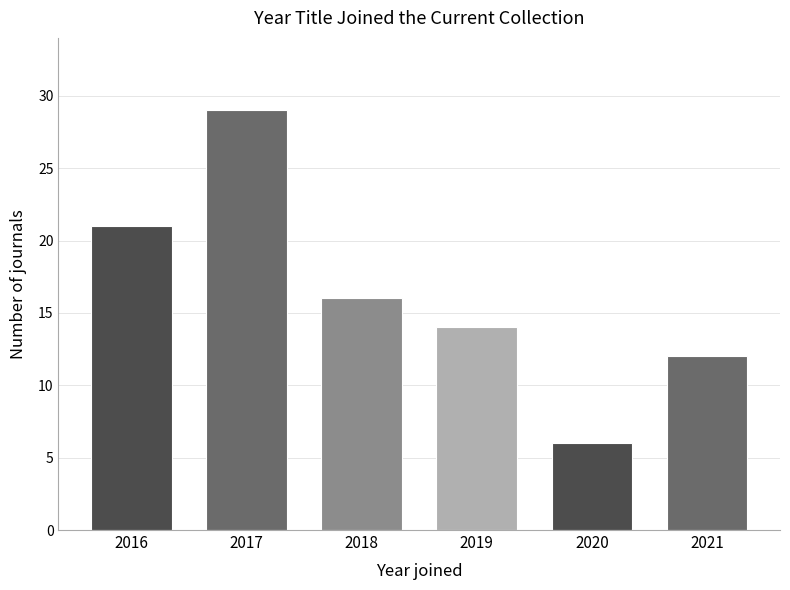

Reading right to left, extract all data points from this chart.

2021=12	2020=6	2019=14	2018=16	2017=29	2016=21